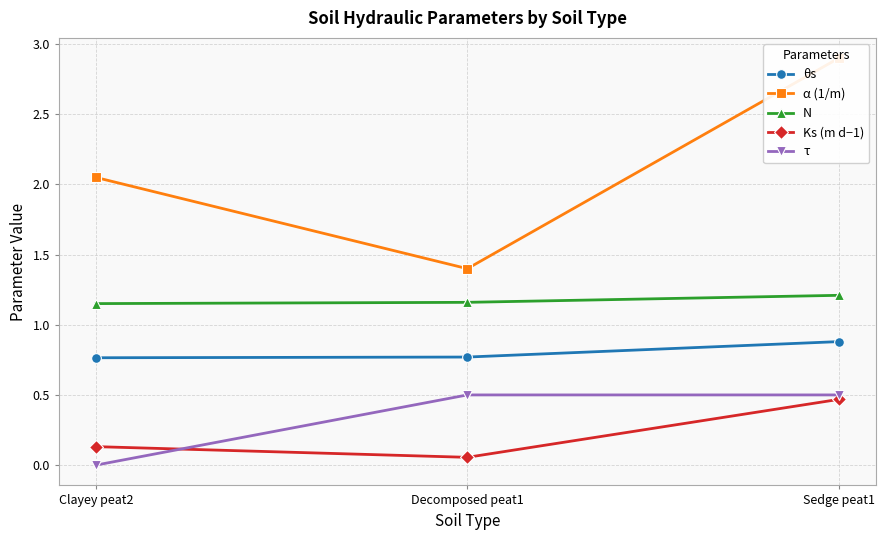

Reading right to left, what are all the values shown in this chart?

θs: 0.9	0.8	0.8
α (1/m): 2.9	1.4	2.0
N: 1.2	1.2	1.2
Ks (m d−1): 0.5	0.1	0.1
τ: 0.5	0.5	0.0